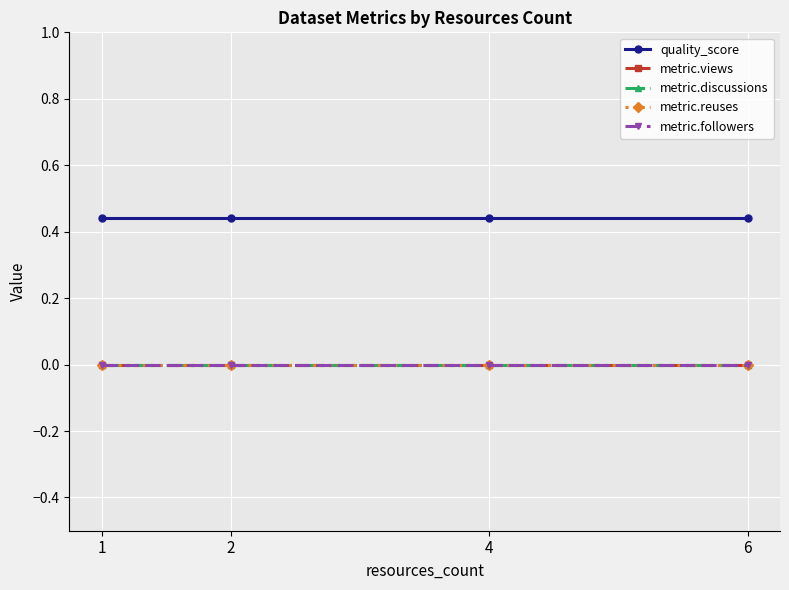

List the labels in order of metric.followers value, largest first.

1, 2, 4, 6